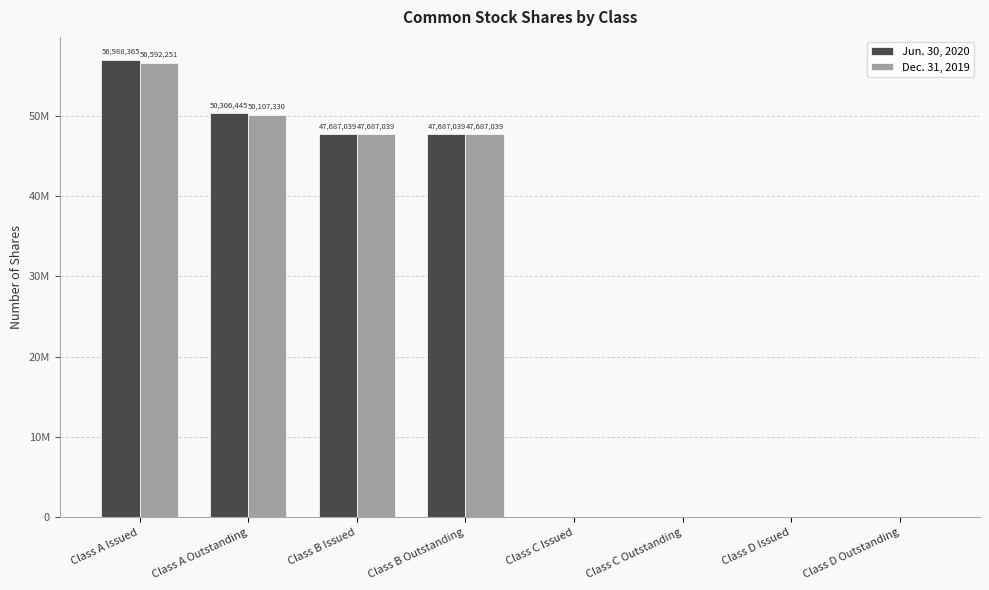

At which label does Jun. 30, 2020 reach its minimum?

Class C Issued